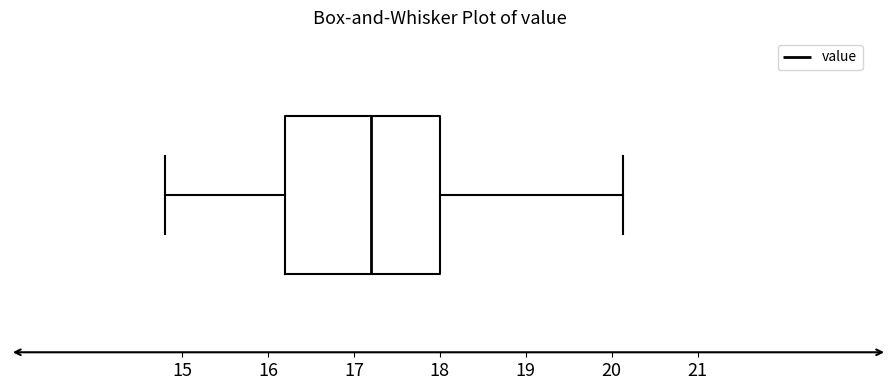

Read this box plot against the x-axis: the position of the median line, the range covered by the box, and the ends of both whiskers. The values are not printed on the chart, so give them approximately, as read against the axis.

median 17.2, box 16.2 to 18.0, whiskers 14.8 to 20.1